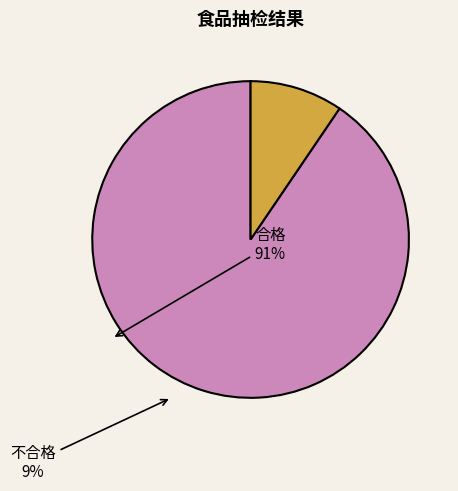

What is the smallest slice in the pie chart?

不合格